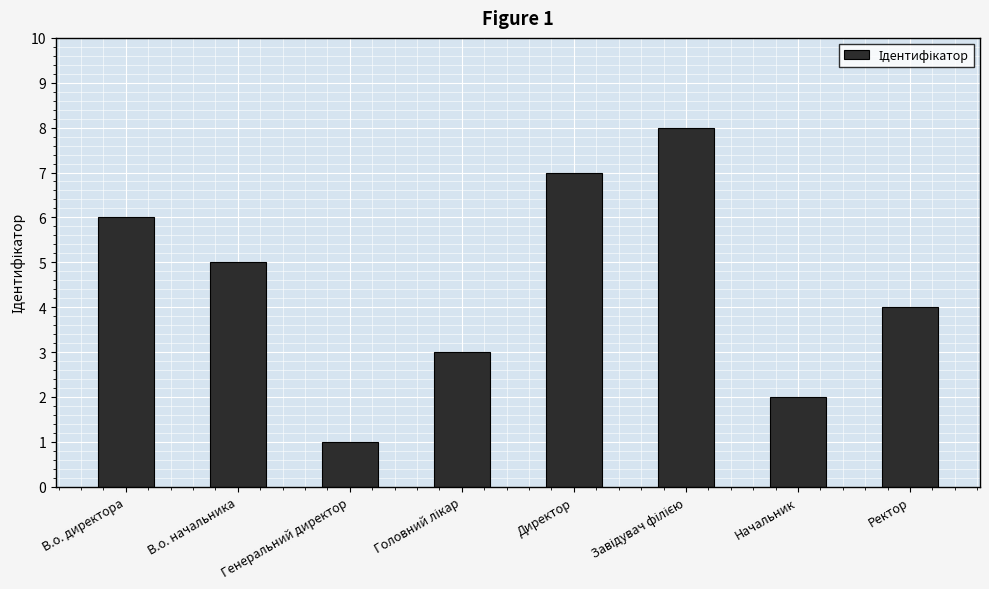

Count the number of categories in the chart.

8